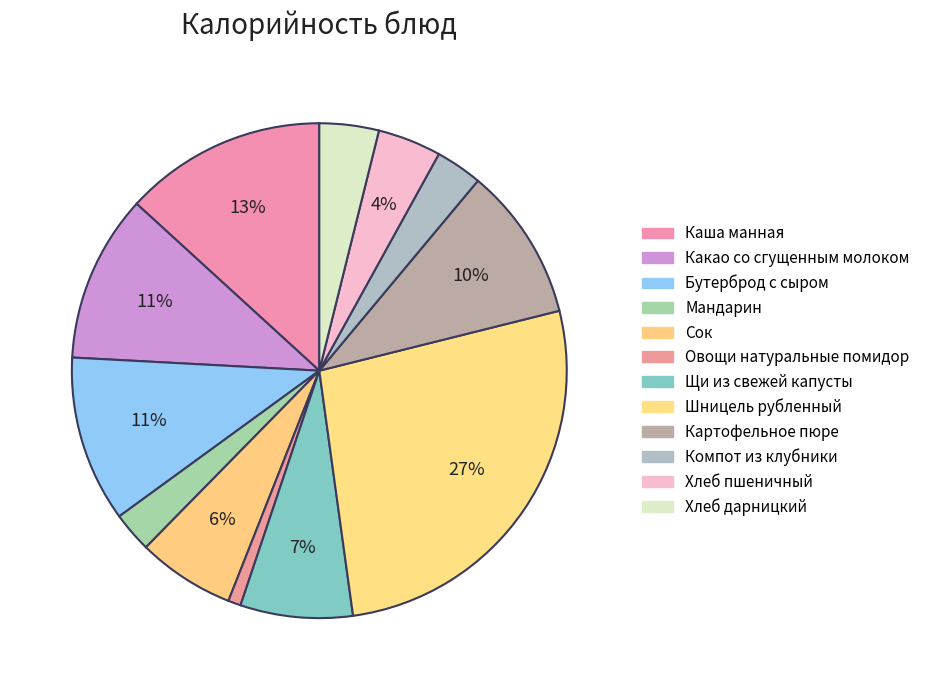

How much of the chart is everything except Сок?

93.6%